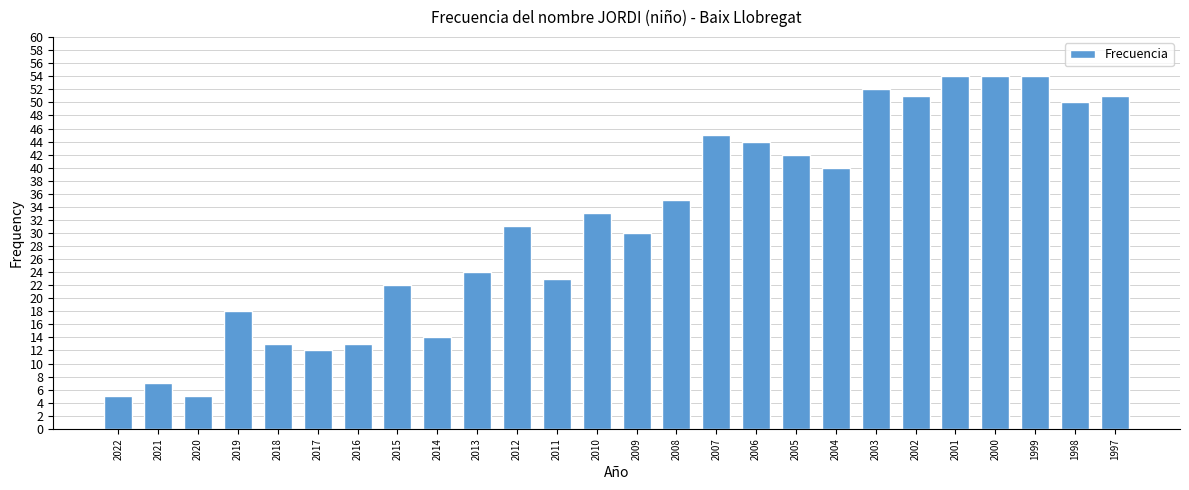

Is it true that the value at 2010 is 33?

True